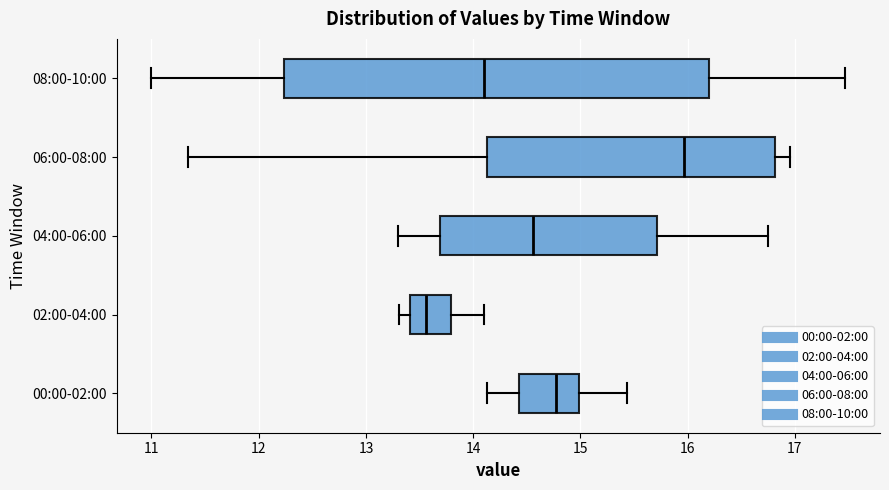

Reading bottom to top, read every box against the x-axis: the position of its median line, the range the box covers, and the ends of its whiskers. The values are not printed on the chart, so give them approximately, as read against the axis.

00:00-02:00: median 14.8, box 14.4 to 15.0, whiskers 14.1 to 15.4
02:00-04:00: median 13.6, box 13.4 to 13.8, whiskers 13.3 to 14.1
04:00-06:00: median 14.6, box 13.7 to 15.7, whiskers 13.3 to 16.8
06:00-08:00: median 16.0, box 14.1 to 16.8, whiskers 11.3 to 17.0
08:00-10:00: median 14.1, box 12.2 to 16.2, whiskers 11.0 to 17.5